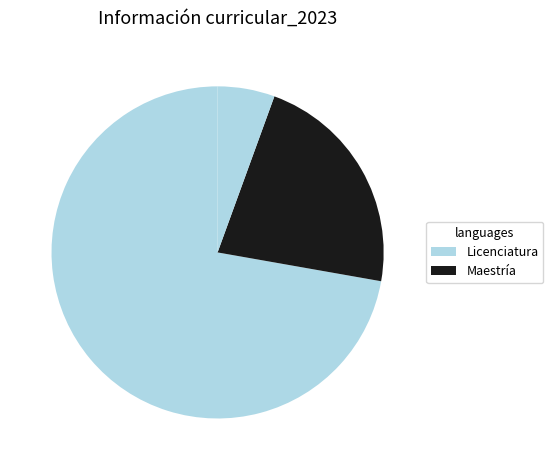

How many segments does this pie chart have?

3